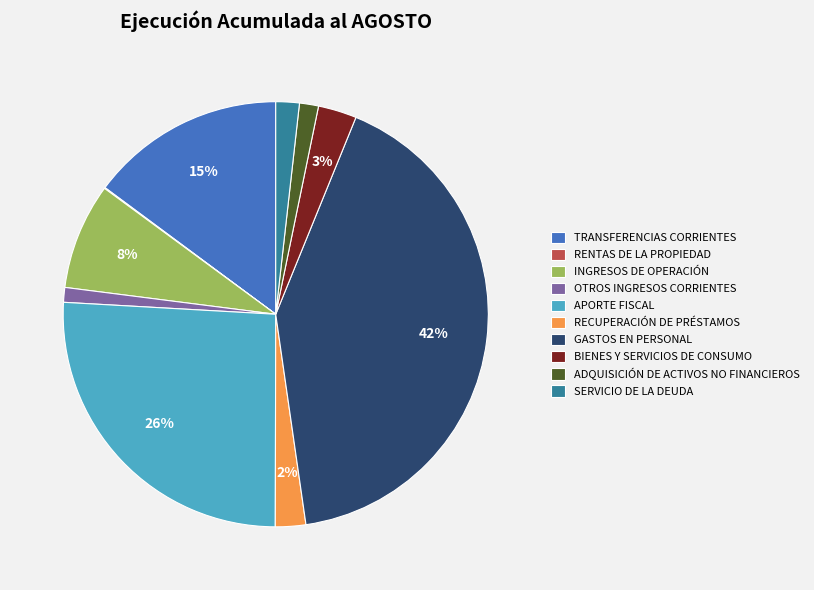

To the nearest percent, what is the average slice percentage?

10%